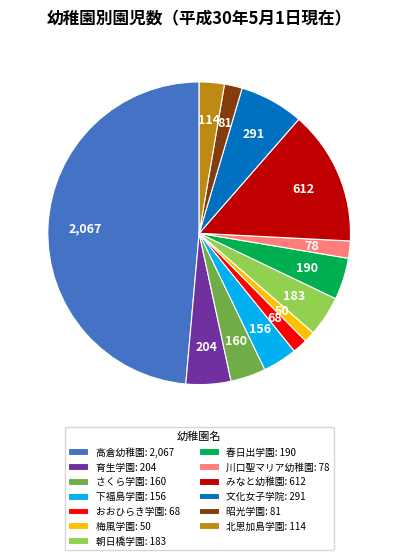

Is it true that 川口聖マリア幼稚園: 78 is 2% of the pie?

True